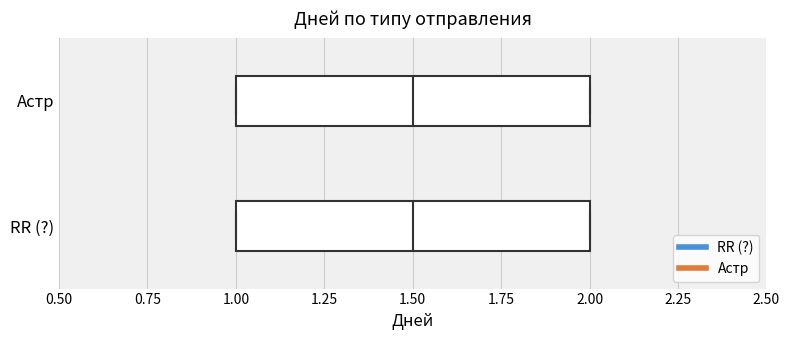

Reading bottom to top, read every box against the x-axis: the position of its median line, the range the box covers, and the ends of its whiskers. The values are not printed on the chart, so give them approximately, as read against the axis.

RR (?): median 1.5, box 1.0 to 2.0, whiskers 1.0 to 2.0
Астр: median 1.5, box 1.0 to 2.0, whiskers 1.0 to 2.0